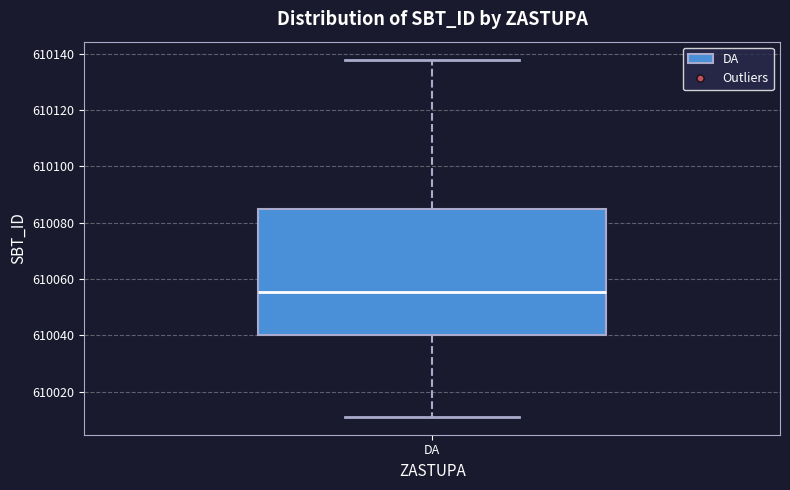

Read this box plot against the y-axis: the position of the median line, the range covered by the box, and the ends of both whiskers. The values are not printed on the chart, so give them approximately, as read against the axis.

median 610056, box 610040 to 610086, whiskers 610012 to 610138